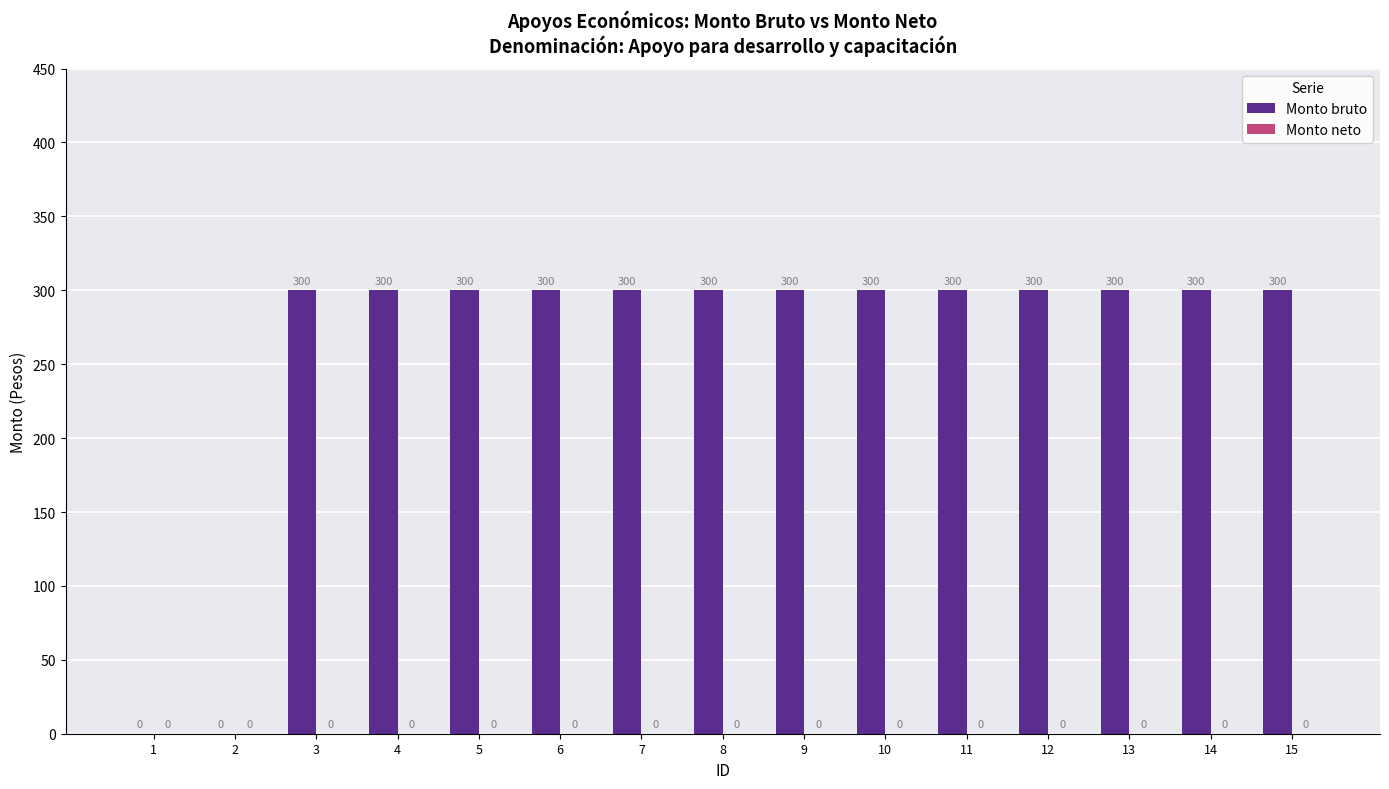

What is the maximum value shown in the chart?

300